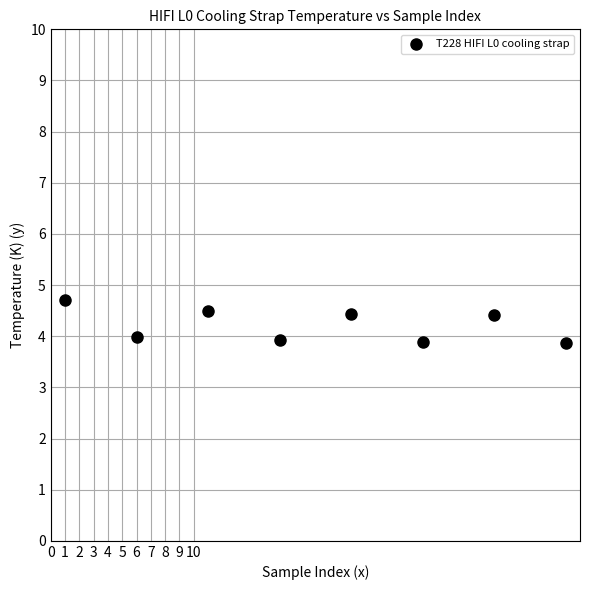

What is the average X value?

18.5